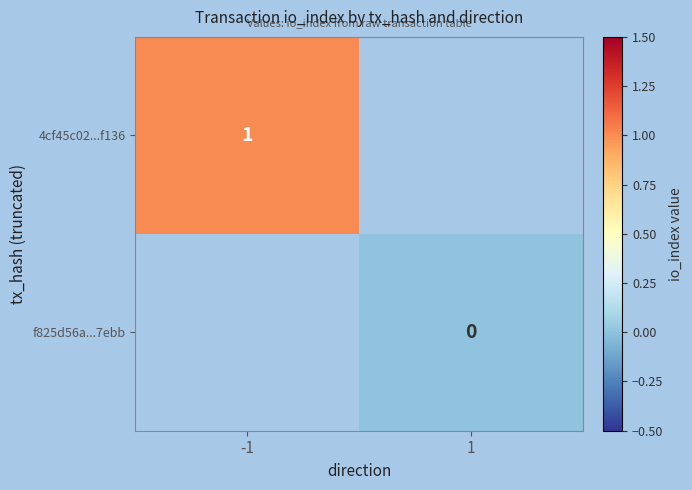

Which has a higher value, 1 or -1?

-1